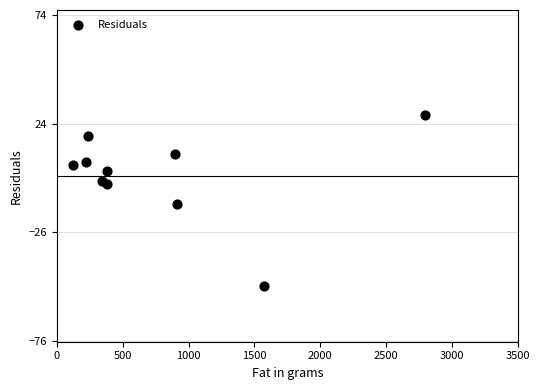

What Y value in the scatter plot is closest to -11?

-12.8